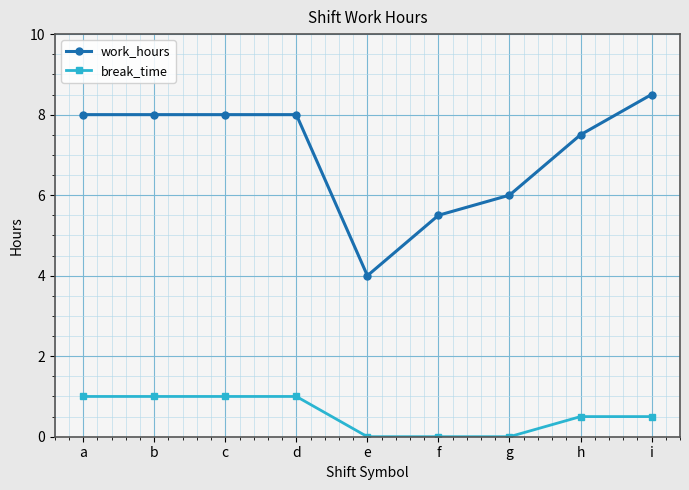

Reading left to right, transcribe all the data shown in this chart.

work_hours: 8.0	8.0	8.0	8.0	4.0	5.5	6.0	7.5	8.5
break_time: 1.0	1.0	1.0	1.0	0.0	0.0	0.0	0.5	0.5